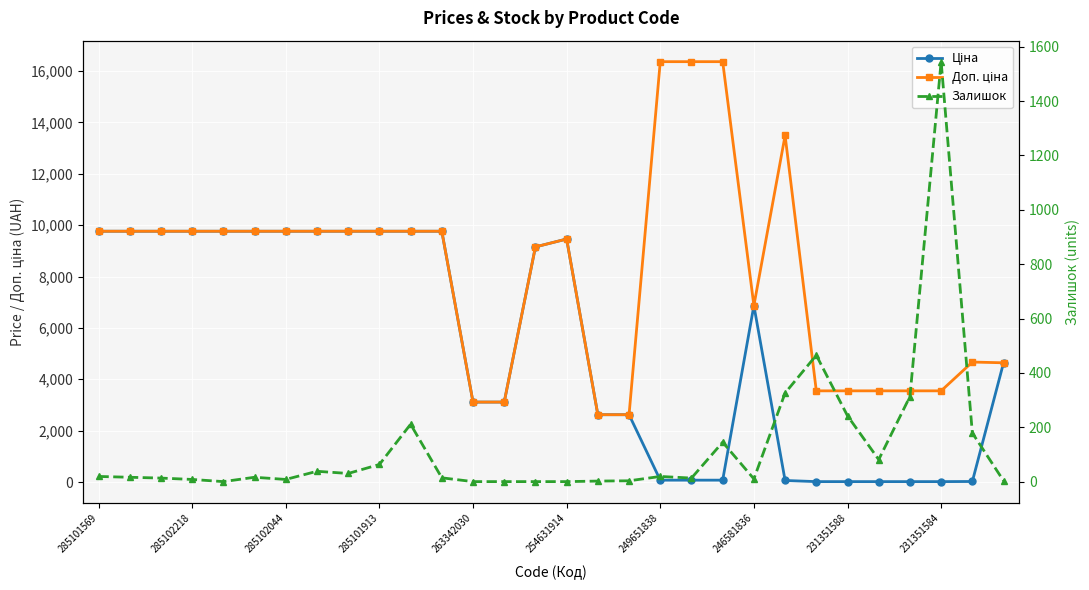

What is the sum of all Доп. ціна values?

243781.5